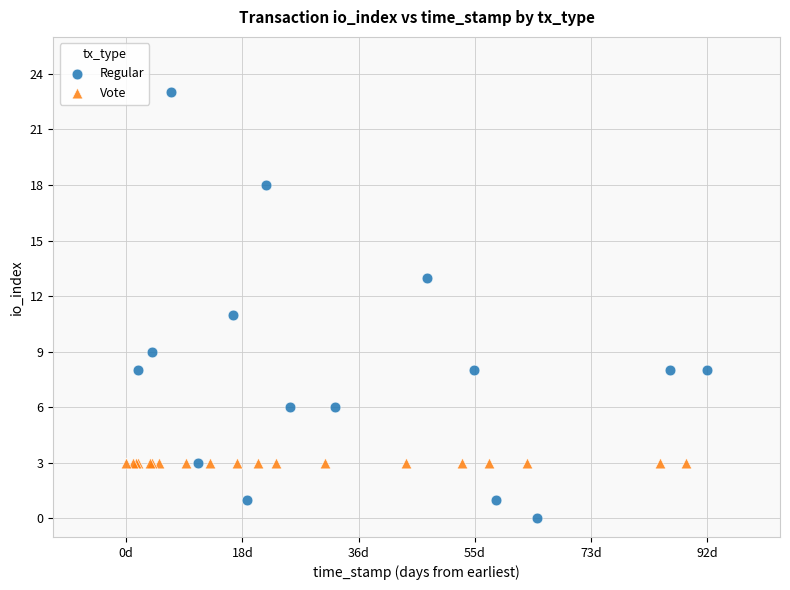

Which series reaches the maximum Y coordinate?

Regular